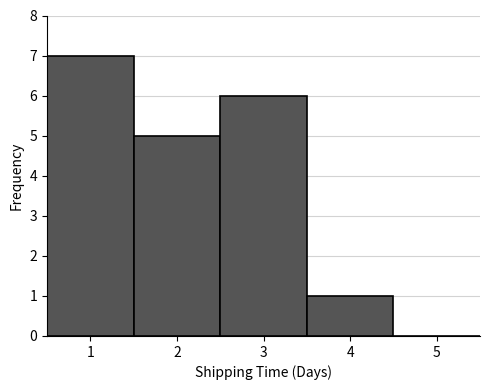

Reading left to right, list every bar in this chart as the range it spans on the x-axis followed by its height. The values are not printed on the chart, so give them approximately, as read against the axis.

0.5 to 1.5: 7
1.5 to 2.5: 5
2.5 to 3.5: 6
3.5 to 4.5: 1
4.5 to 5.5: 0